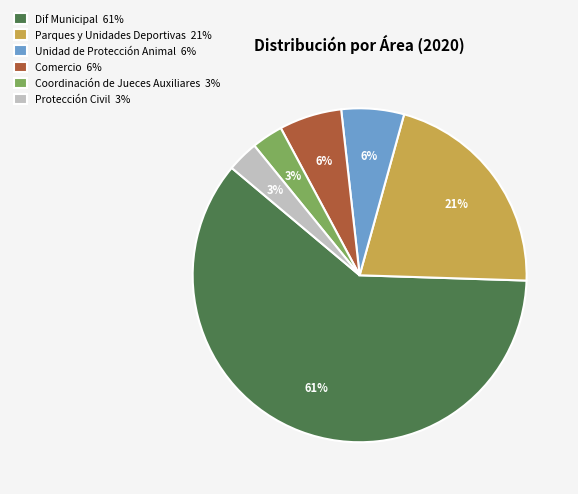

Is there a majority slice in this chart?

Yes